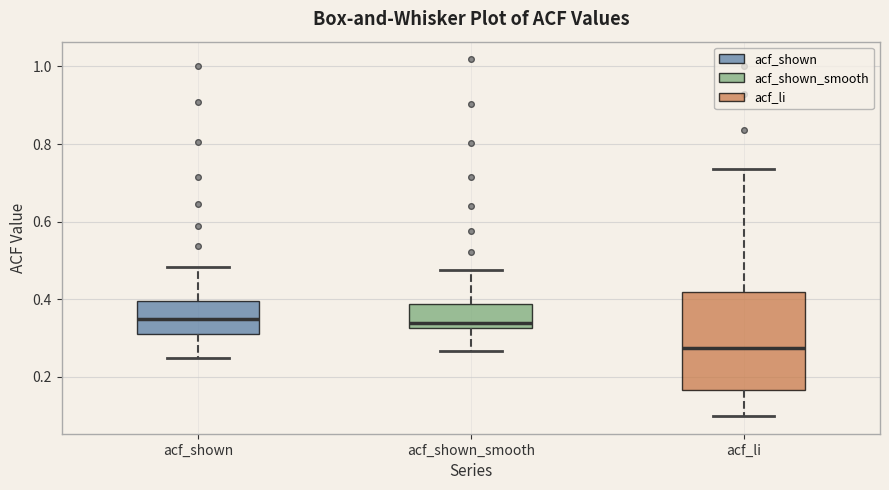

Which box's median line is the lowest?

acf_li